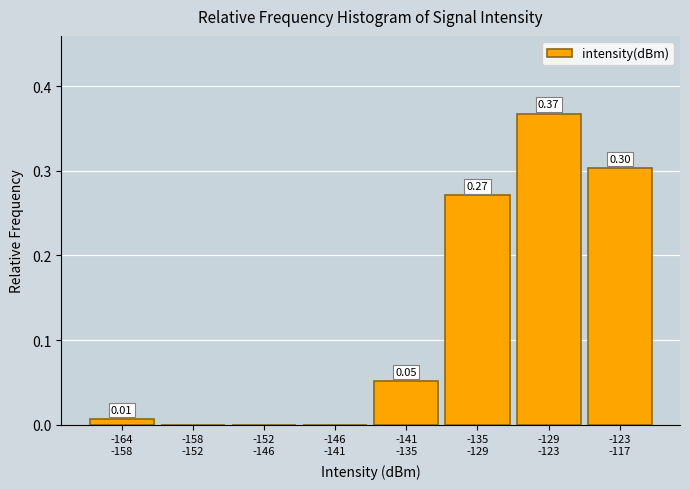

What is the sum of all values?

1.0